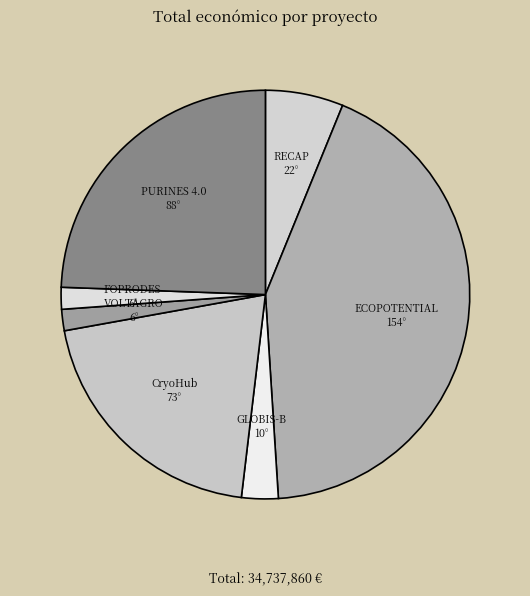

Which slice is the largest?

ECOPOTENTIAL